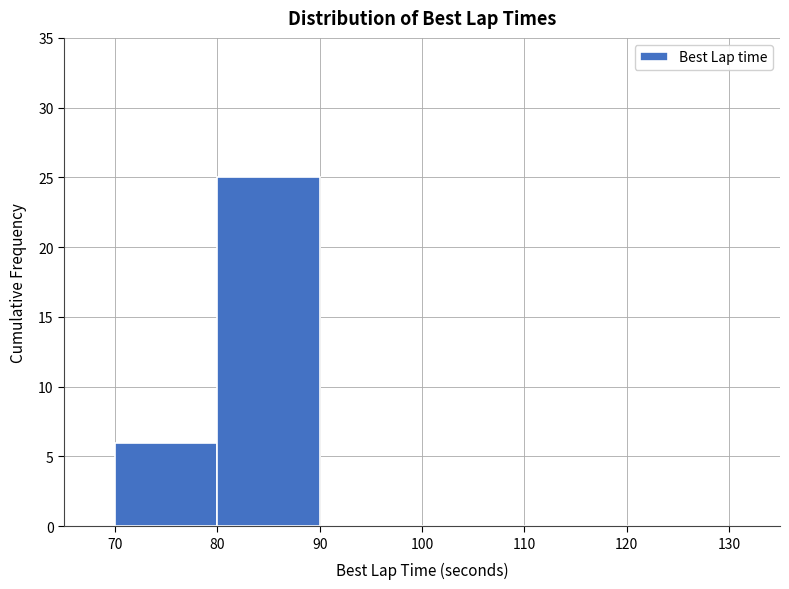

Reading left to right, transcribe this chart: for each bar, give the range it covers on the x-axis and its height. The values are not printed on the chart, so give them approximately, as read against the axis.

70 to 80: 6
80 to 90: 25
90 to 100: 0
100 to 110: 0
110 to 120: 0
120 to 130: 0